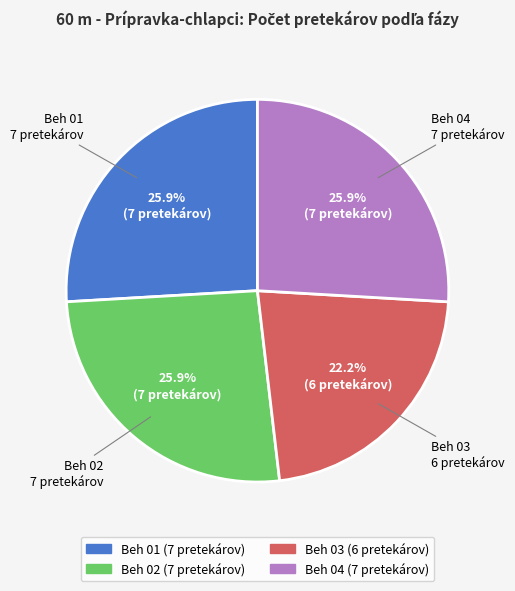

Is it true that Beh 01 is 26% of the pie?

True